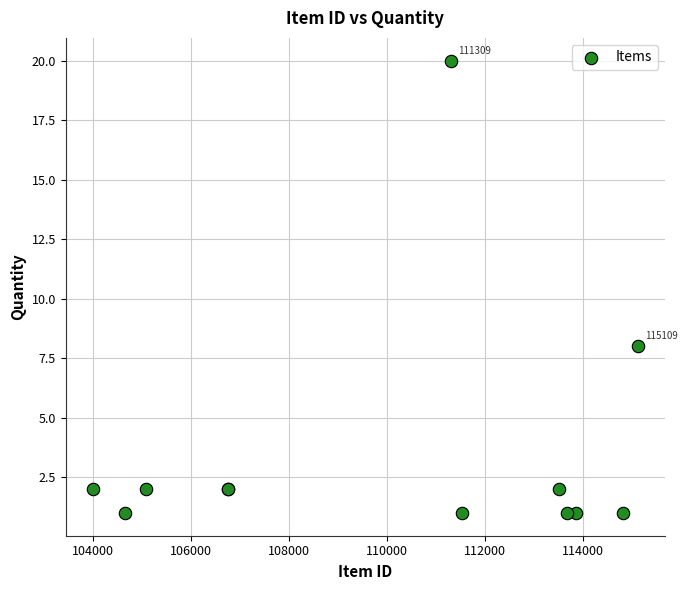

What Y value in the scatter plot is closest to 10?

8